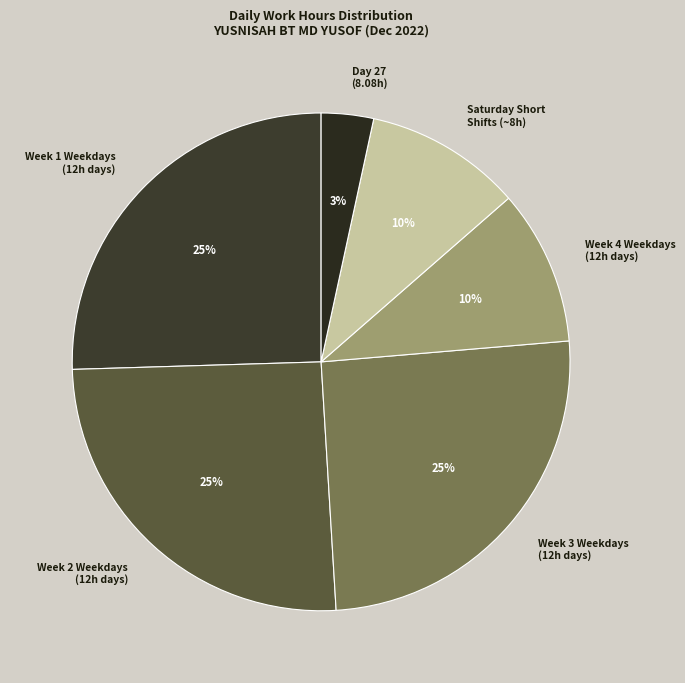

The Week 1 Weekdays (12h days) slice represents 25% of the pie. True or false?

True